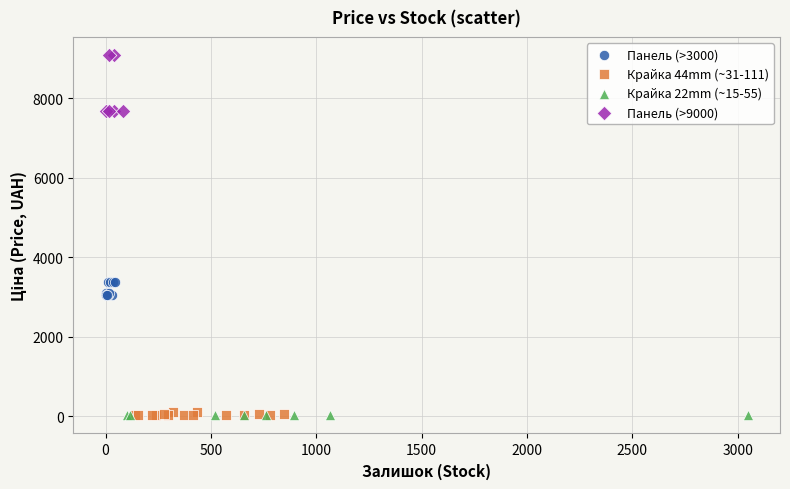

Which series contains the highest Y value?

Панель (>9000)